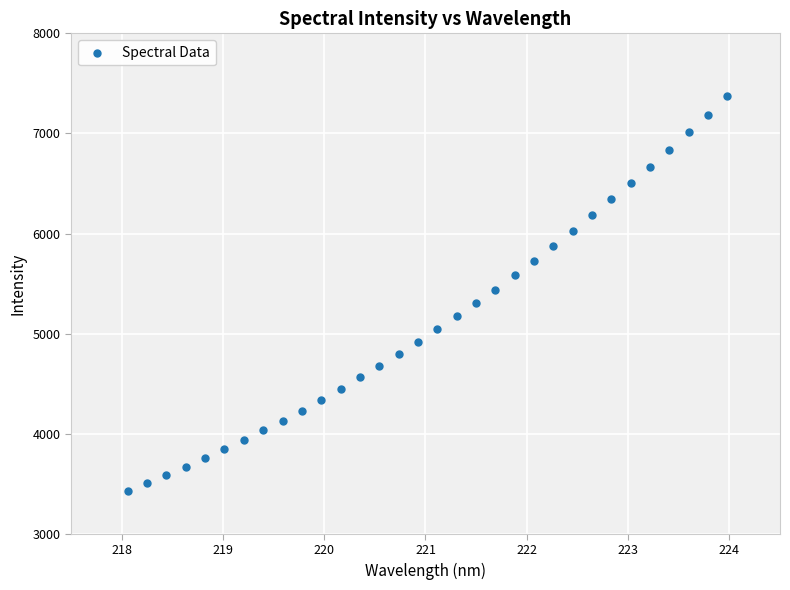

What is the range of X values (max minus min)?

5.9